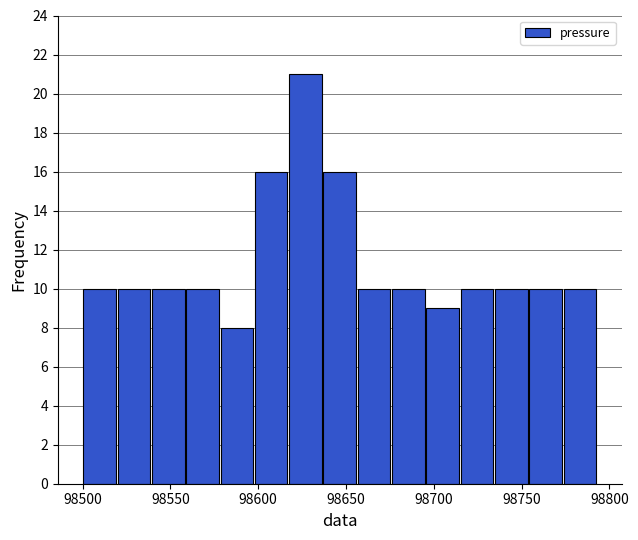

Around what value on the x-axis is the tallest bar? Give the approximate position of its centre, as read against the axis.

98625